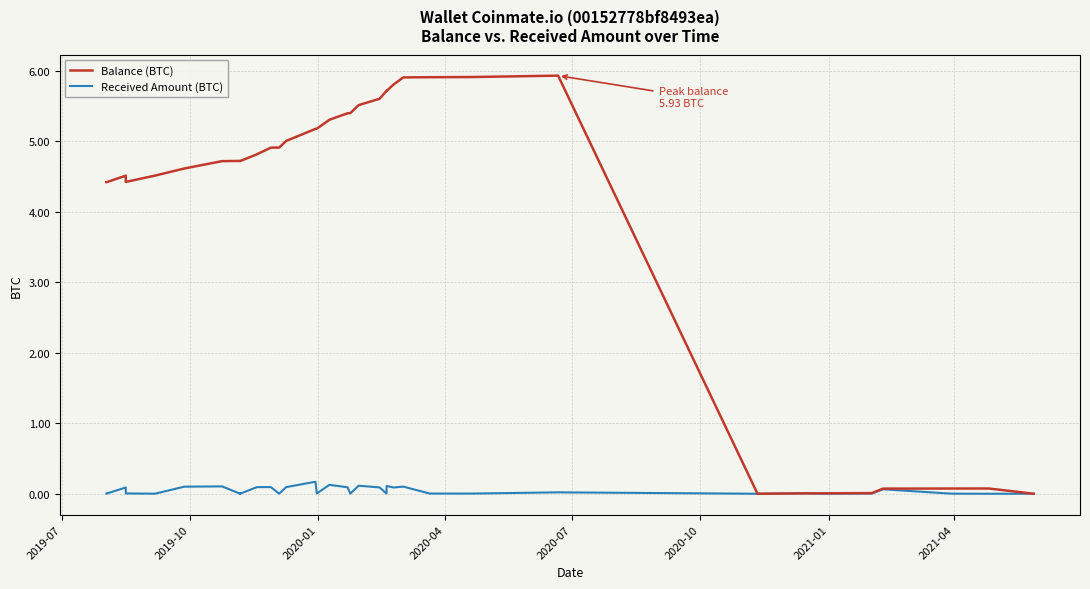

What is the sum of all Balance (BTC) values?

144.2